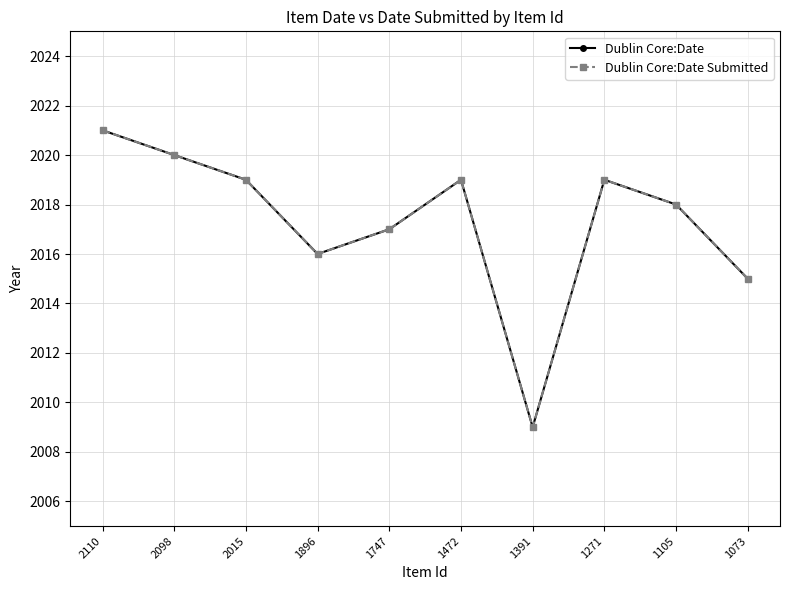

Is it true that Dublin Core:Date Submitted equals 2017 at 1747?

True